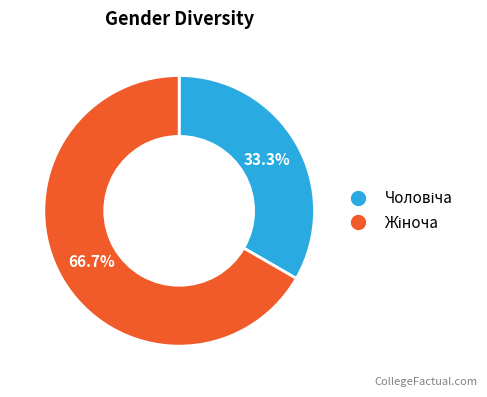

Does any single category account for the majority?

Yes